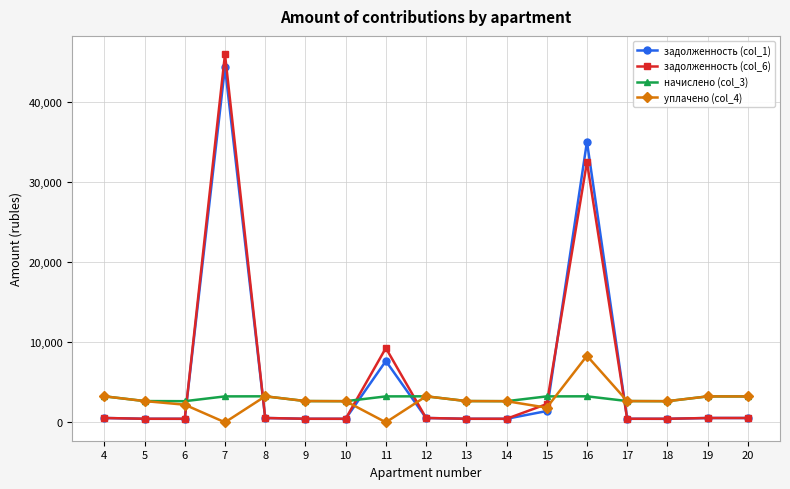

At which category is the sum across all series the highest?

7